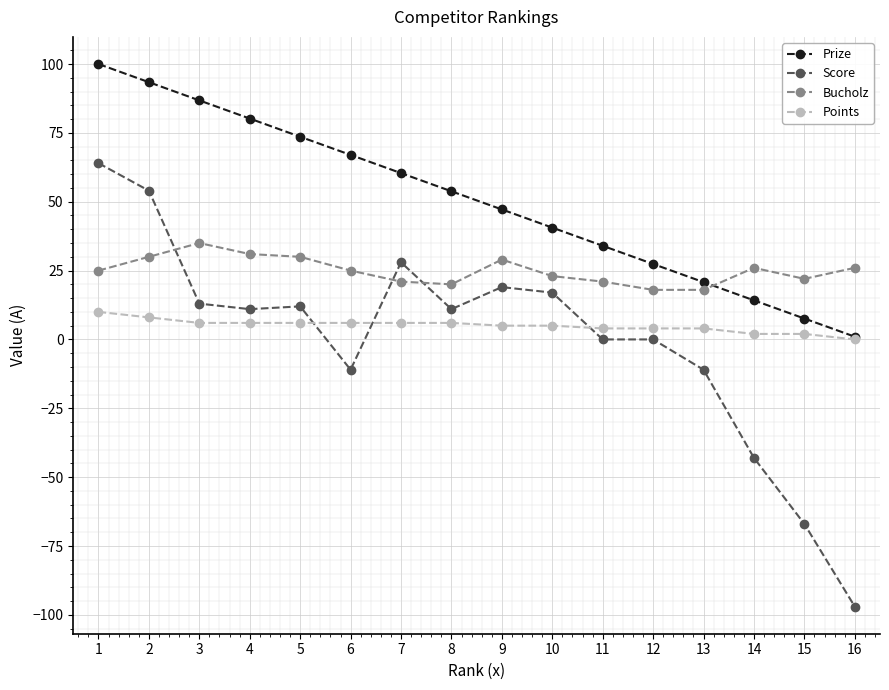

What is the difference between the maximum and minimum values in the Prize series?

99.0